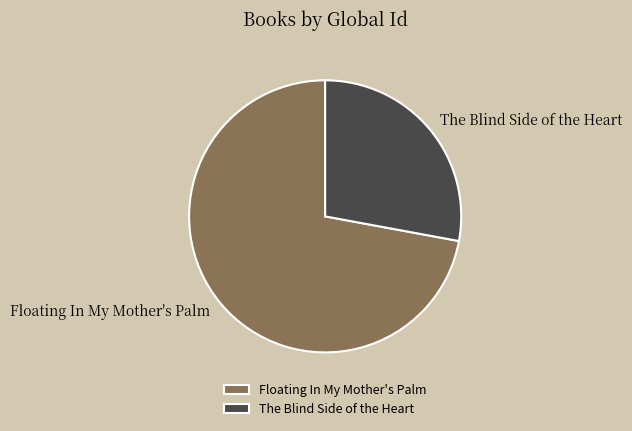

Is the sum of The Blind Side of the Heart and Floating In My Mother's Palm greater than half?

Yes